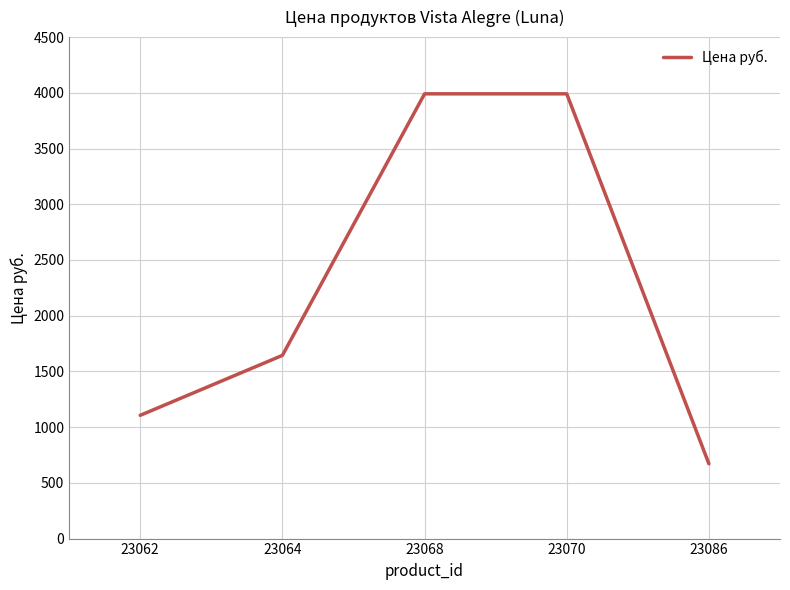

Is it true that the value at 23068 is 3991?

True